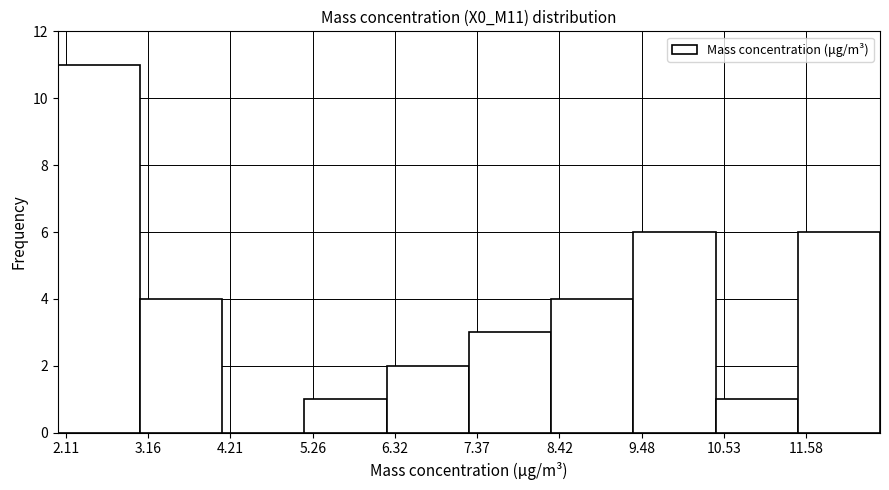

Which range on the x-axis has the tallest bar?

2.0 to 3.0